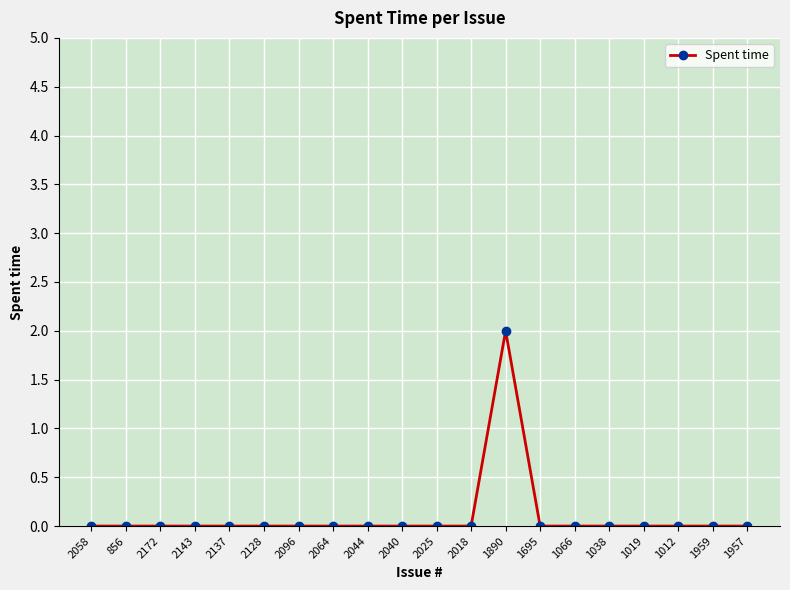

How many data points does each series have?

20